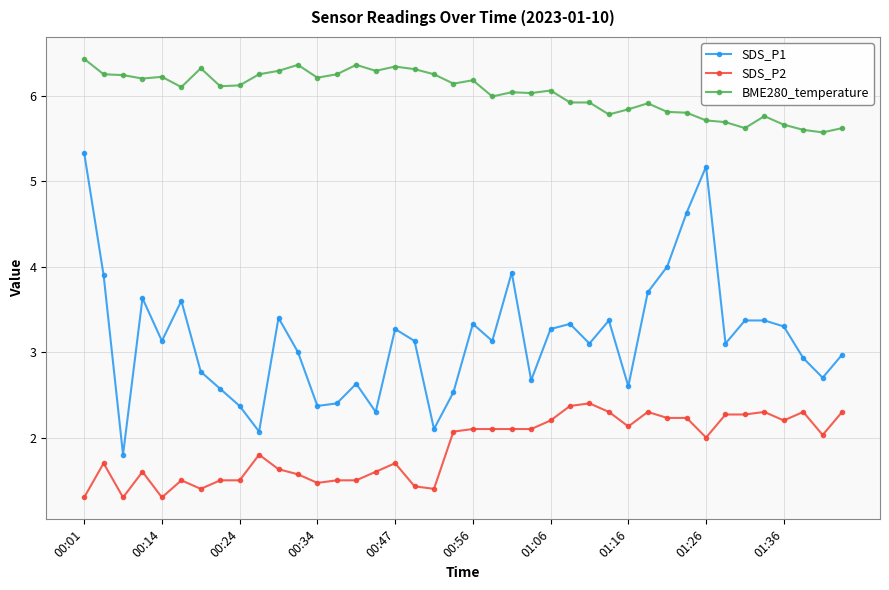

What is the difference between the maximum and second lowest values in the SDS_P2 series?

1.1